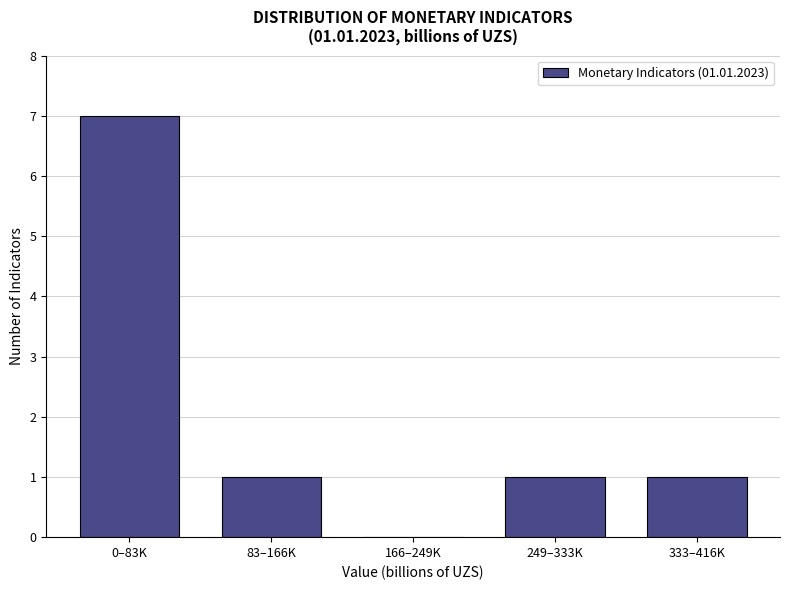

Reading right to left, list all the values displayed in this chart.

333–416K=1	249–333K=1	166–249K=0	83–166K=1	0–83K=7